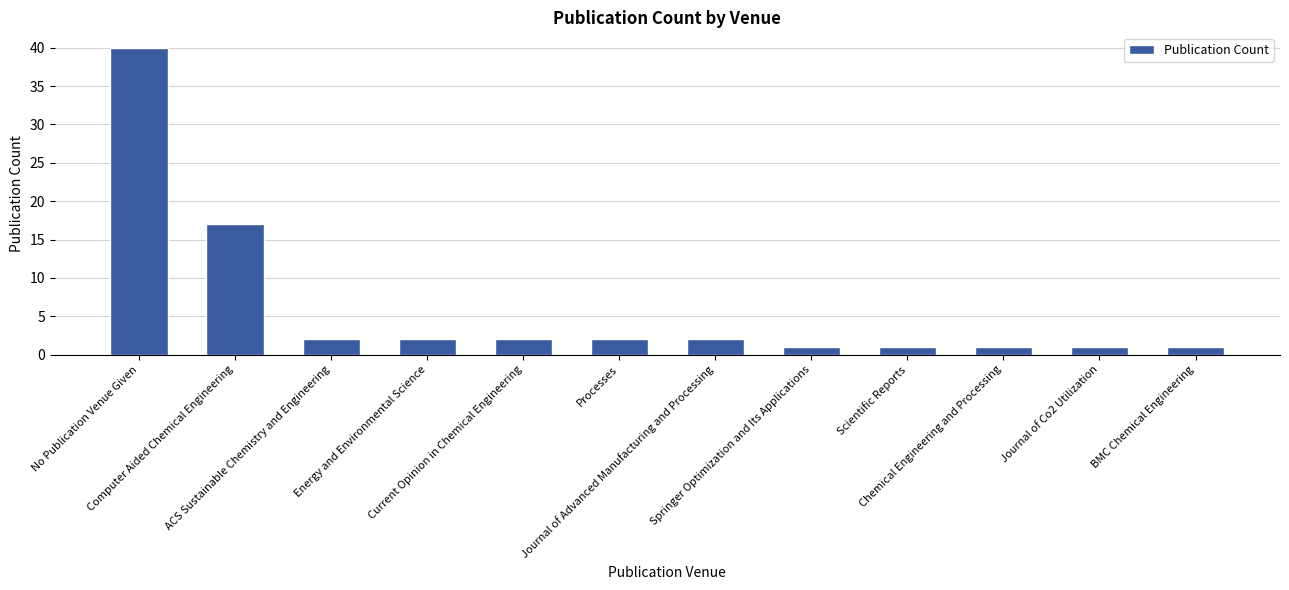

True or false: the data shows 2 at ACS Sustainable Chemistry and Engineering.

True